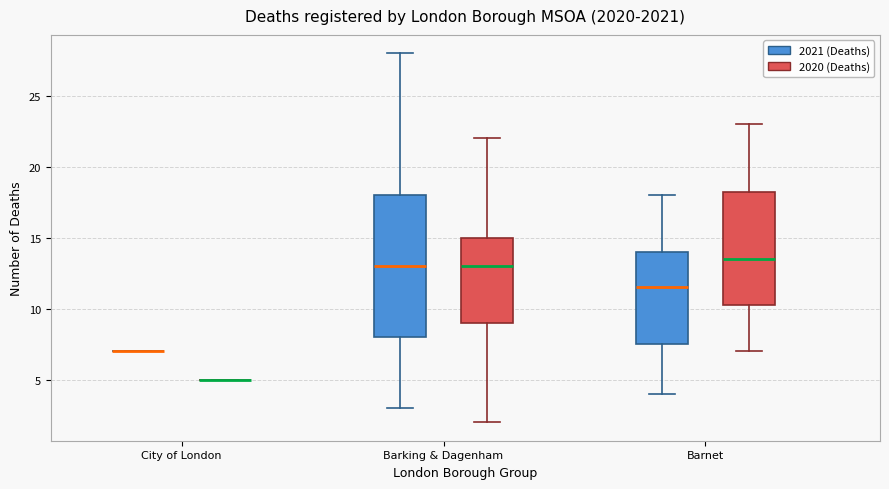

Reading left to right, read every box against the y-axis: the position of its median line, the range the box covers, and the ends of its whiskers. The values are not printed on the chart, so give them approximately, as read against the axis.

City of London (2021 (Deaths)): box collapsed to a line at 7.0, whiskers 7.0 to 7.0
City of London (2020 (Deaths)): box collapsed to a line at 5.0, whiskers 5.0 to 5.0
Barking & Dagenham (2021 (Deaths)): median 13.0, box 8.0 to 18.0, whiskers 3.0 to 28.0
Barking & Dagenham (2020 (Deaths)): median 13.0, box 9.0 to 15.0, whiskers 2.0 to 22.0
Barnet (2021 (Deaths)): median 11.5, box 7.5 to 14.0, whiskers 4.0 to 18.0
Barnet (2020 (Deaths)): median 13.5, box 10.5 to 18.5, whiskers 7.0 to 23.0